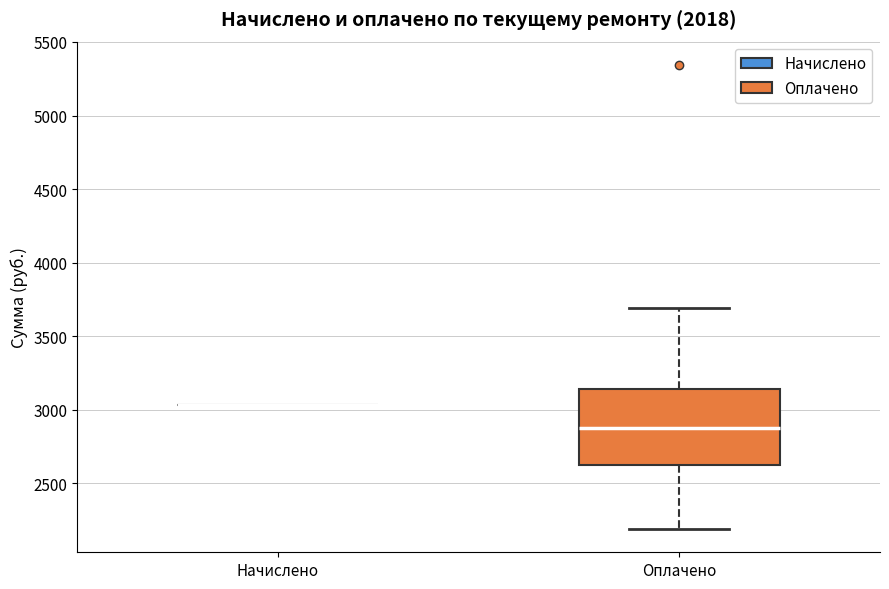

Comparing the boxes themselves (not the whiskers), which one is the tallest?

Оплачено